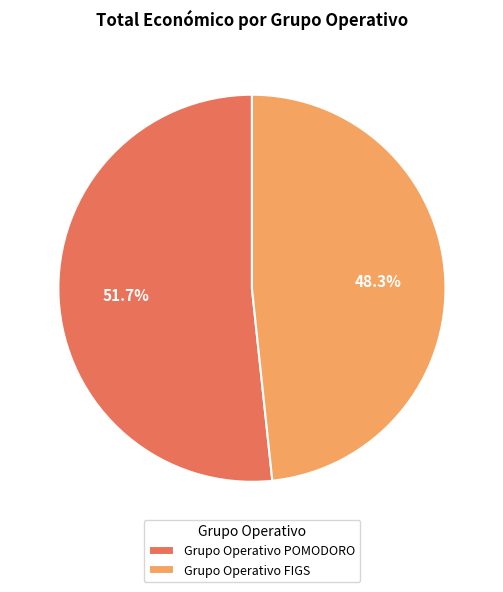

Between Grupo Operativo POMODORO and Grupo Operativo FIGS, which is larger?

Grupo Operativo POMODORO